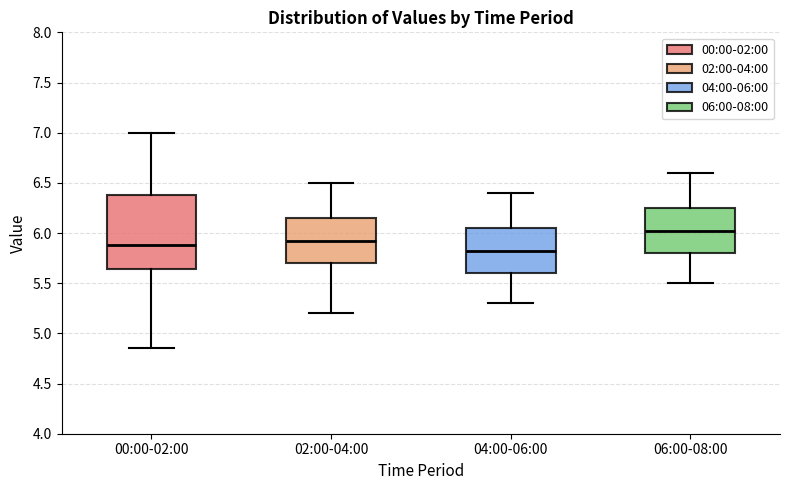

Reading left to right, transcribe this box plot: for each box, give where its median line is, the range the box spans, and where its two whiskers end, as read against the y-axis. The values are not printed on the chart, so give them approximately, as read against the axis.

00:00-02:00: median 5.90, box 5.65 to 6.40, whiskers 4.85 to 7.00
02:00-04:00: median 5.95, box 5.70 to 6.15, whiskers 5.20 to 6.50
04:00-06:00: median 5.85, box 5.60 to 6.05, whiskers 5.30 to 6.40
06:00-08:00: median 6.05, box 5.80 to 6.25, whiskers 5.50 to 6.60